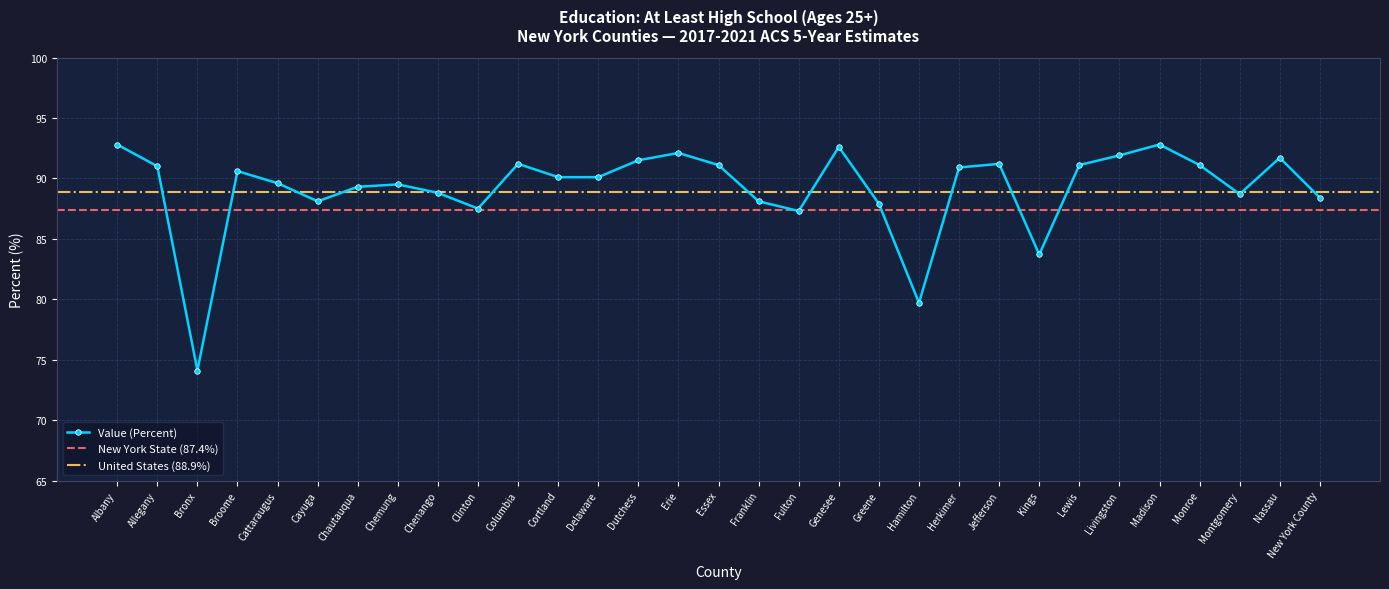

What is the sum of all values?

2764.5